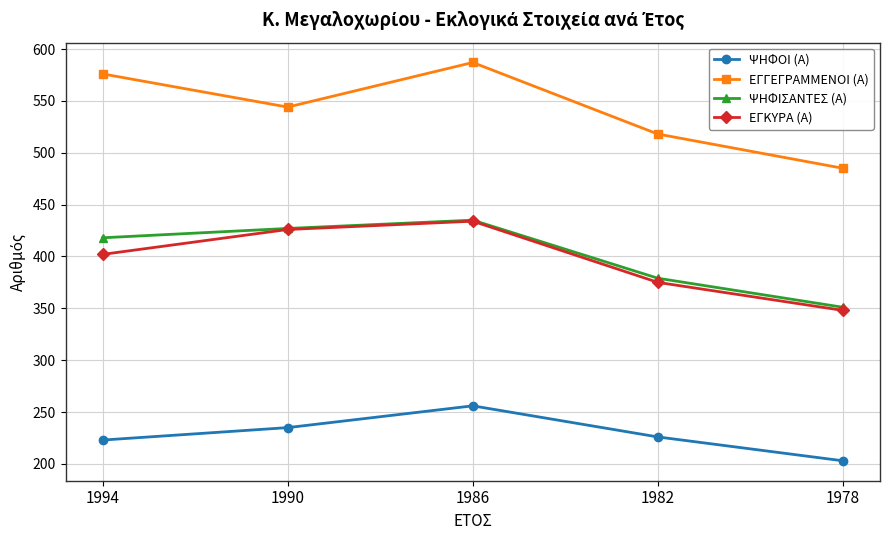

Reading left to right, extract all data points from this chart.

ΨΗΦΟΙ (Α): 223	235	256	226	203
ΕΓΓΕΓΡΑΜΜΕΝΟΙ (Α): 576	544	587	518	485
ΨΗΦΙΣΑΝΤΕΣ (Α): 418	427	435	379	351
ΕΓΚΥΡΑ (Α): 402	426	434	375	348